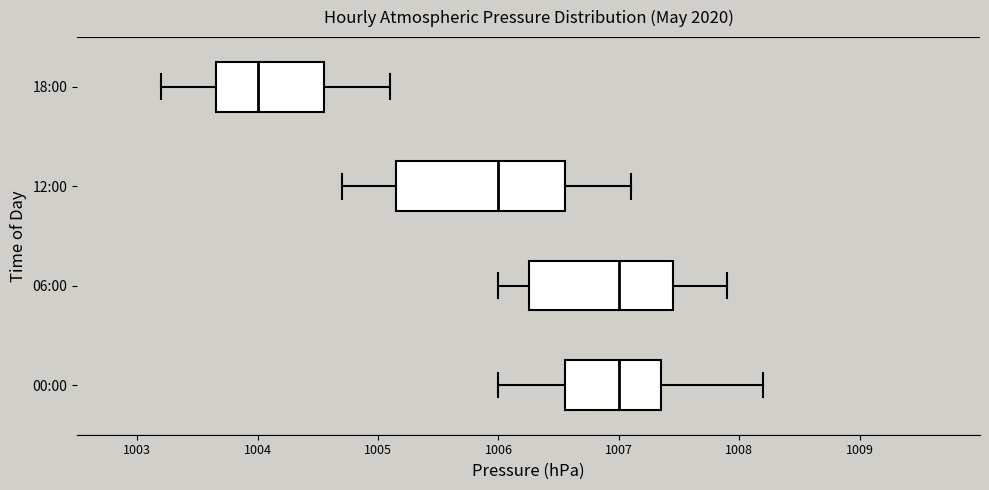

Where does the median line of the box for 18:00 sit on the x-axis? The values are not printed on the chart, so give them approximately, as read against the axis.

1004.0